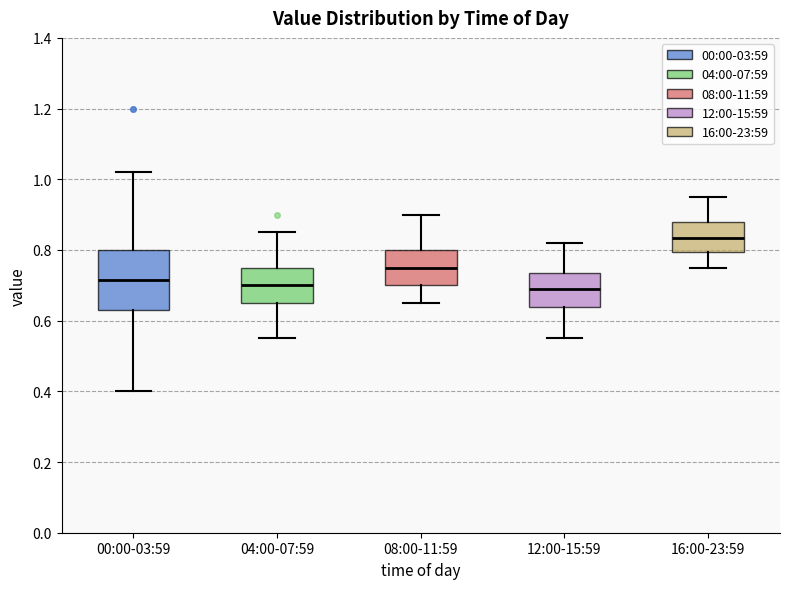

Where does the median line of the box for 00:00-03:59 sit on the y-axis? The values are not printed on the chart, so give them approximately, as read against the axis.

0.72